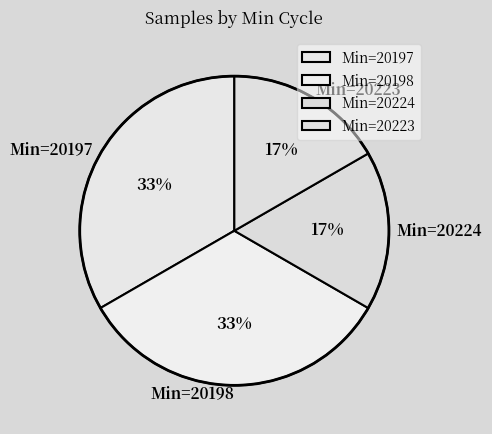

Is Min=20198 the majority of the pie?

No